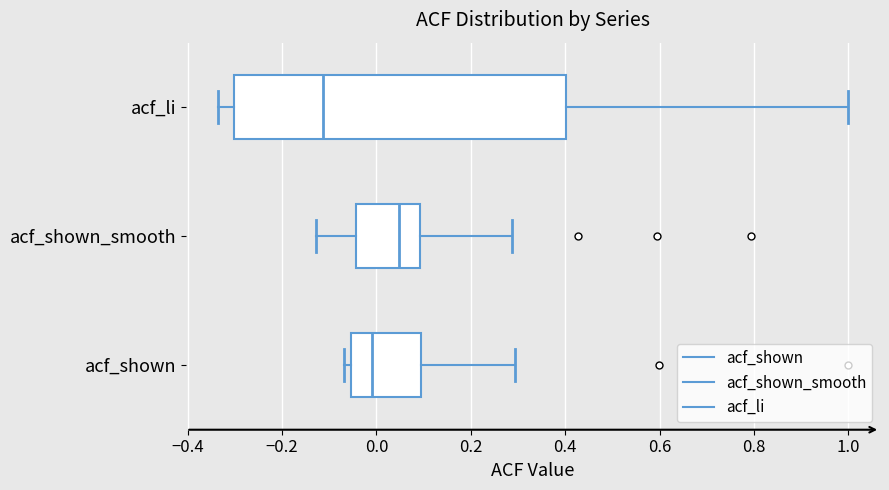

Reading bottom to top, transcribe this box plot: for each box, give where its median line is, the range the box spans, and where its two whiskers end, as read against the x-axis. The values are not printed on the chart, so give them approximately, as read against the axis.

acf_shown: median 0.00, box -0.06 to 0.10, whiskers -0.06 (just left of the box's left edge) to 0.30
acf_shown_smooth: median 0.04, box -0.04 to 0.10, whiskers -0.12 to 0.28
acf_li: median -0.12, box -0.30 to 0.40, whiskers -0.34 to 1.00